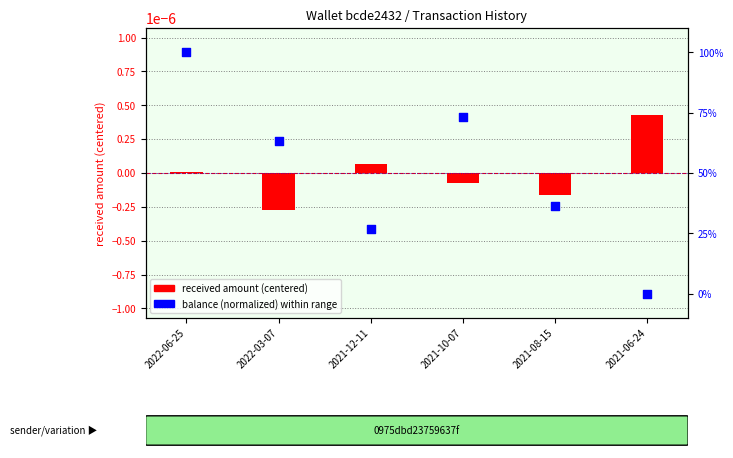

What is the total value across all series at 2021-12-11?

0.3